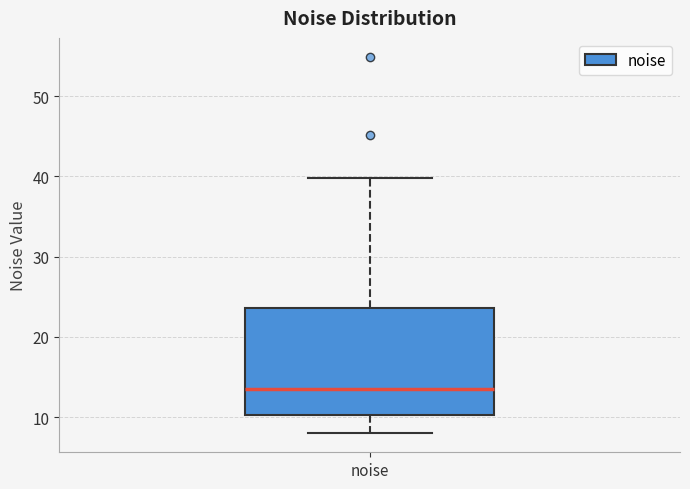

Transcribe this box plot: give where the median line is, the range the box spans, and where the two whiskers end, as read against the y-axis. The values are not printed on the chart, so give them approximately, as read against the axis.

median 13, box 10 to 24, whiskers 8 to 40